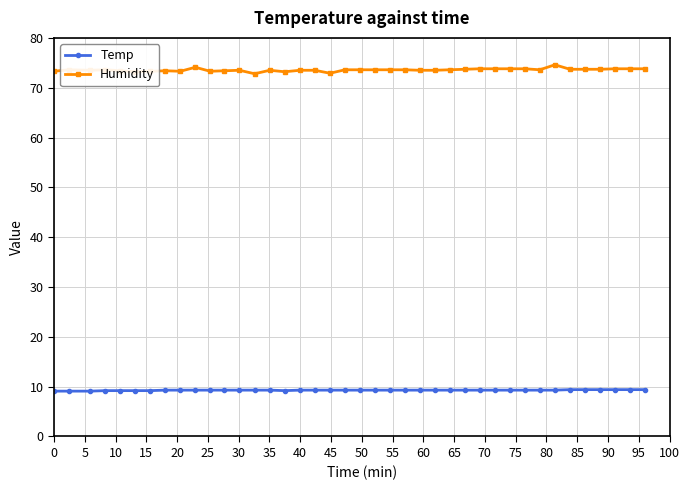

What is the sum of all Humidity values?

2942.5